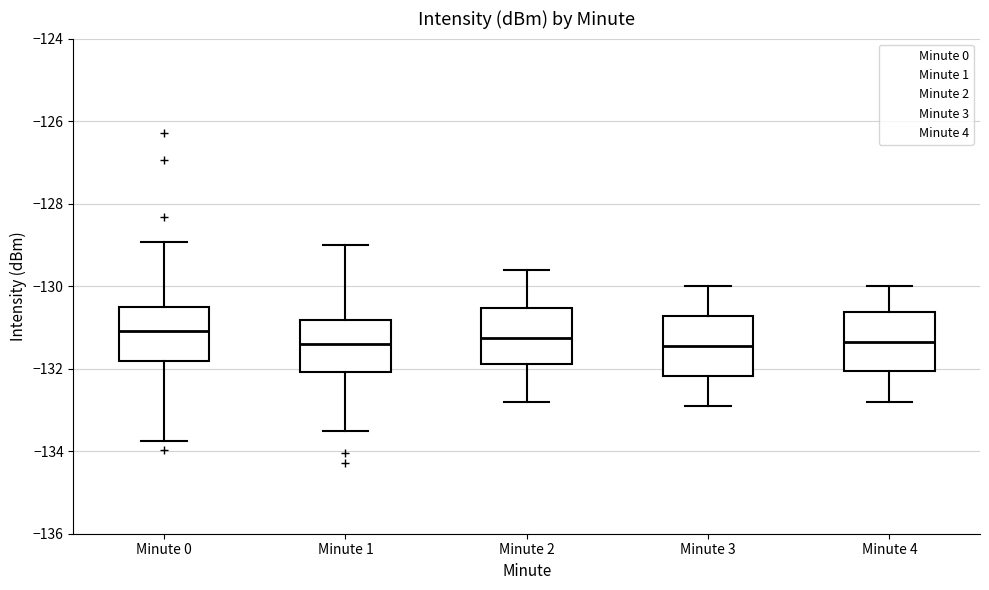

Reading left to right, read every box against the y-axis: the position of its median line, the range the box covers, and the ends of its whiskers. The values are not printed on the chart, so give them approximately, as read against the axis.

Minute 0: median -131.0, box -131.8 to -130.4, whiskers -133.8 to -129.0
Minute 1: median -131.4, box -132.0 to -130.8, whiskers -133.4 to -129.0
Minute 2: median -131.2, box -131.8 to -130.6, whiskers -132.8 to -129.6
Minute 3: median -131.4, box -132.2 to -130.8, whiskers -132.8 to -130.0
Minute 4: median -131.4, box -132.0 to -130.6, whiskers -132.8 to -130.0